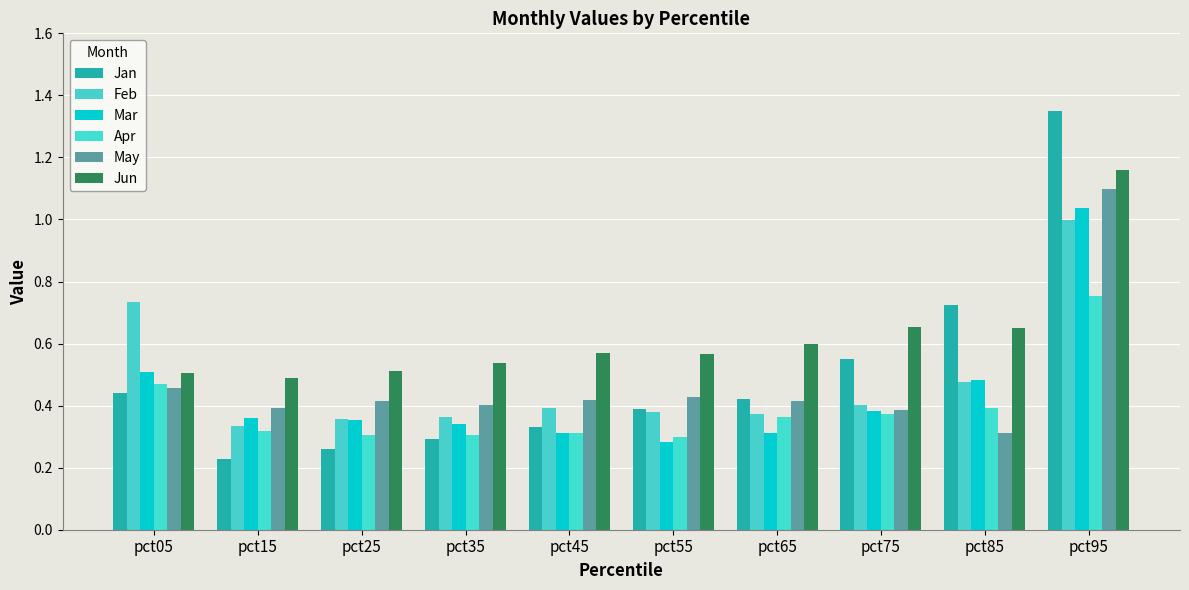

Are the bars grouped side by side (vs. stacked)?

Yes